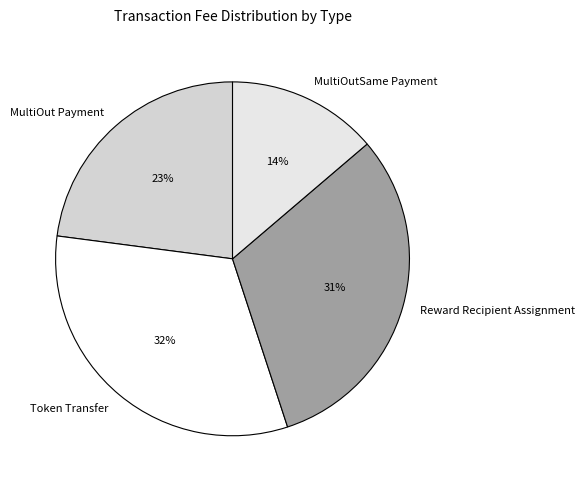

Is Token Transfer the majority of the pie?

No